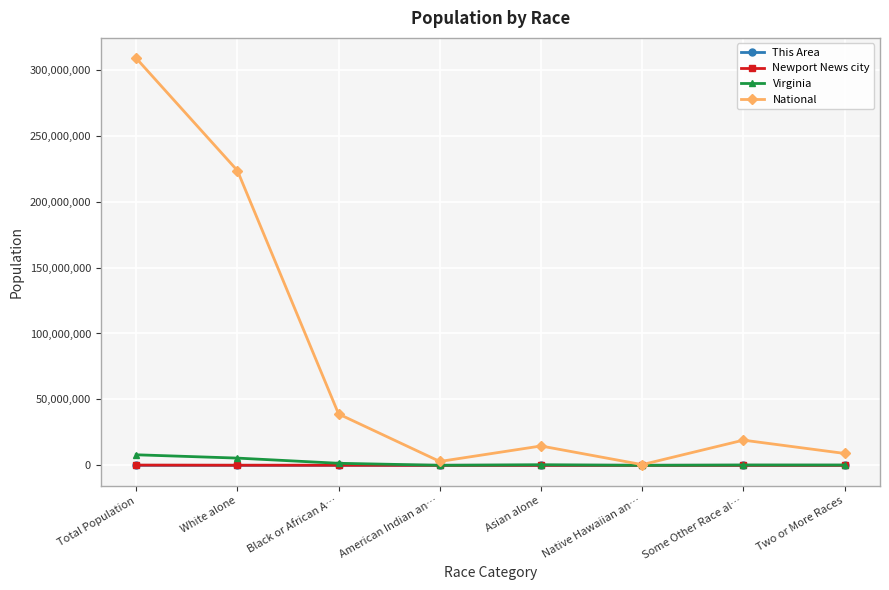

What is the maximum value for Virginia?

8001024